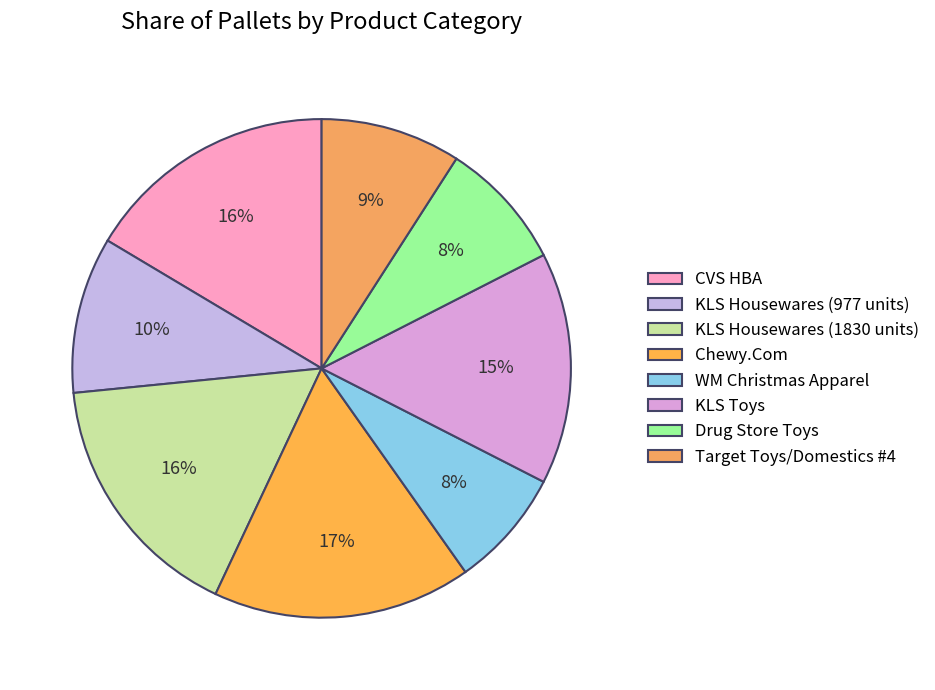

Which slice is the largest?

Chewy.Com